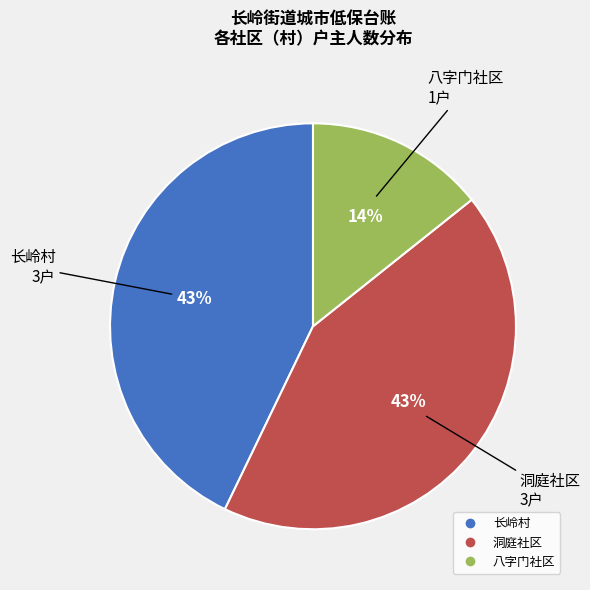

To the nearest percent, what is the difference between the largest and smallest slice percentages?

29%